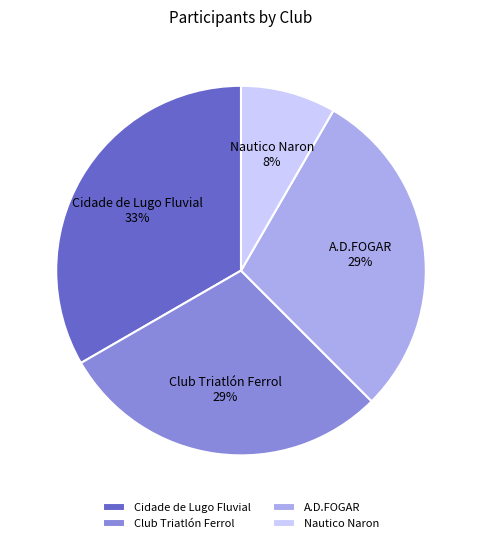

Is it true that Club Triatlón Ferrol is 41% of the pie?

False